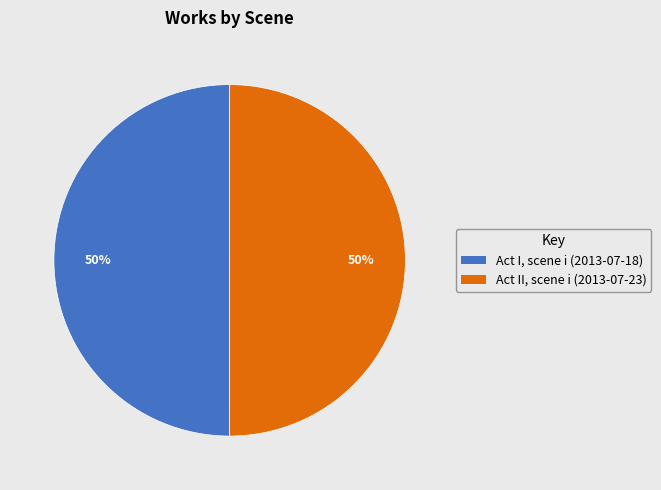

Is the sum of Act I, scene i (2013-07-18) and Act II, scene i (2013-07-23) greater than half?

Yes